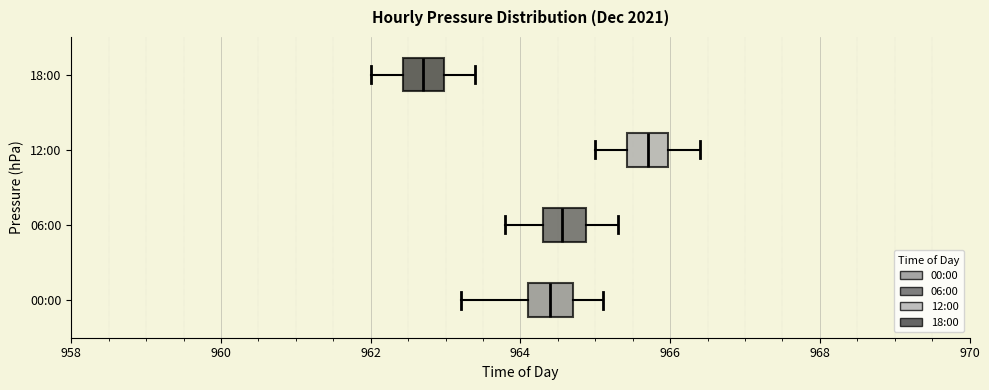

Which box has the furthest to the right median line?

12:00